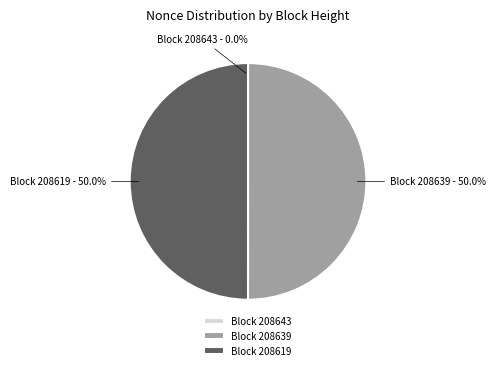

Rank the categories by value from highest to lowest.

208639, 208619, 208643